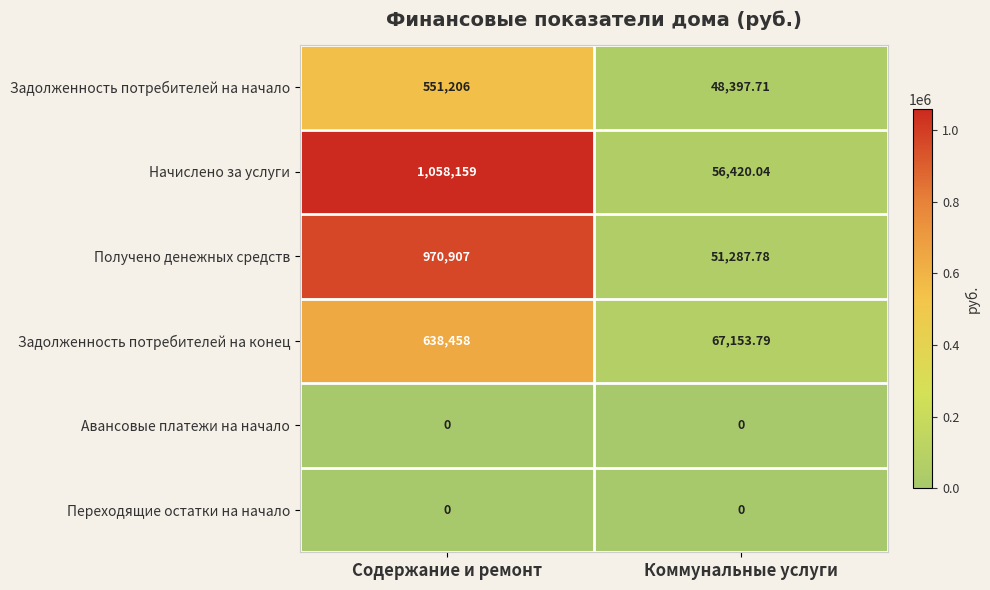

At which label does Начислено за услуги reach its minimum?

Коммунальные услуги